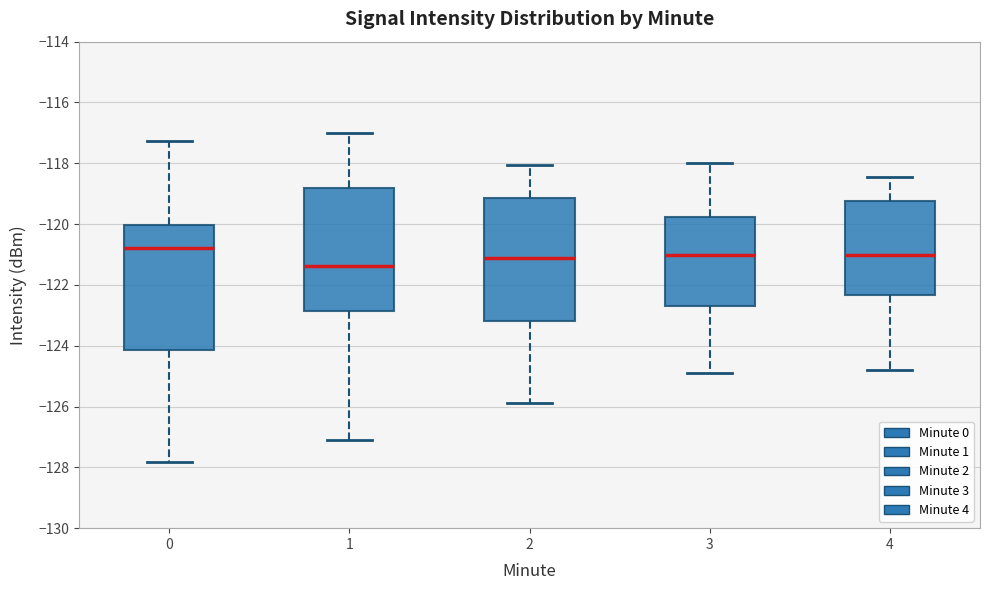

Which box's median line is the highest?

0